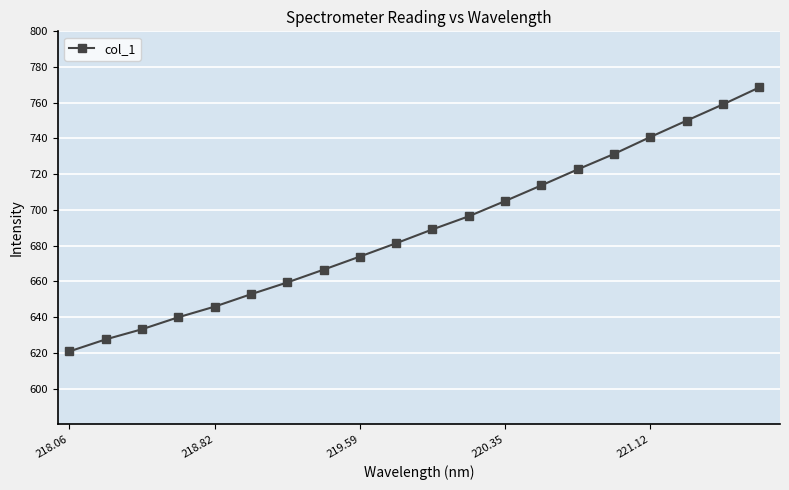

Reading left to right, what are all the values shown in this chart?

620.8	627.5	633.2	639.9	645.8	652.8	659.4	666.5	673.9	681.4	689.1	696.4	705.0	713.8	722.7	731.3	740.8	750.0	759.1	768.6